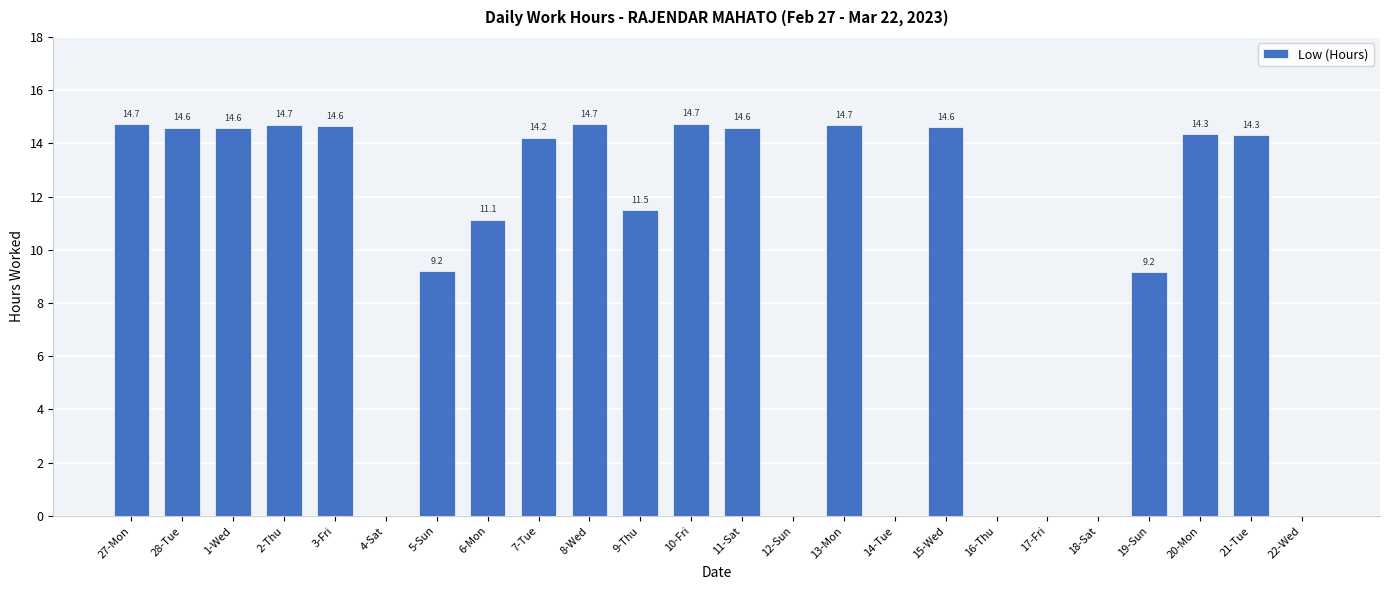

What is the change in value from 2-Thu to 7-Tue?

-0.5